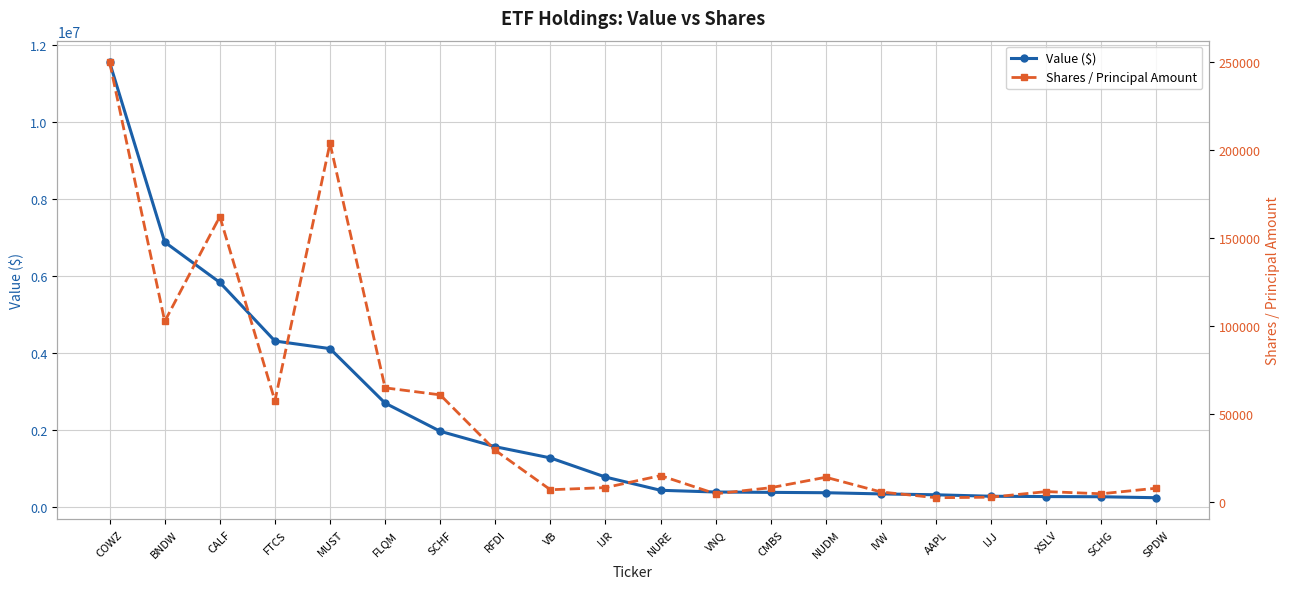

What is the value of the Value ($) point at the 16th from the left?

307365